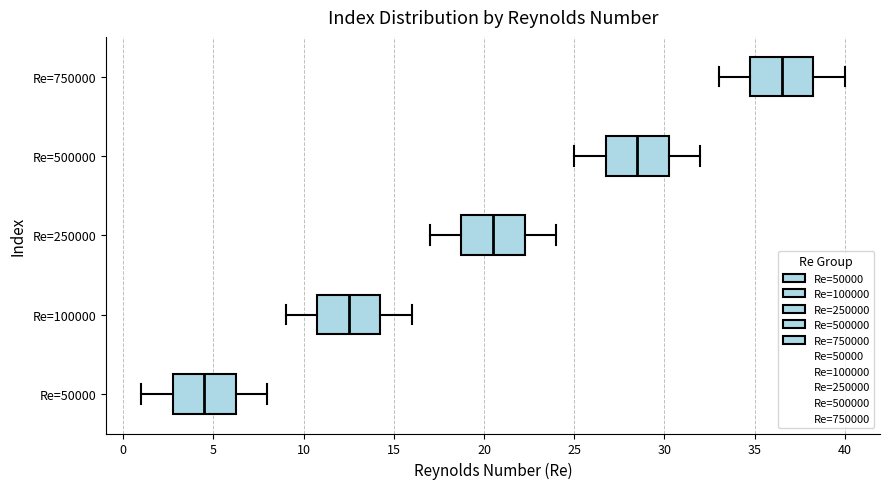

Reading bottom to top, transcribe this box plot: for each box, give where its median line is, the range the box spans, and where its two whiskers end, as read against the x-axis. The values are not printed on the chart, so give them approximately, as read against the axis.

Re=50000: median 4.5, box 3.0 to 6.5, whiskers 1.0 to 8.0
Re=100000: median 12.5, box 11.0 to 14.5, whiskers 9.0 to 16.0
Re=250000: median 20.5, box 19.0 to 22.5, whiskers 17.0 to 24.0
Re=500000: median 28.5, box 27.0 to 30.5, whiskers 25.0 to 32.0
Re=750000: median 36.5, box 35.0 to 38.5, whiskers 33.0 to 40.0